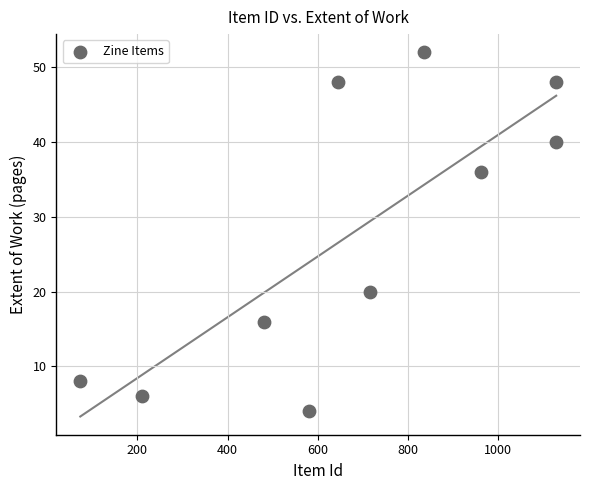

What is the average Y value?

28